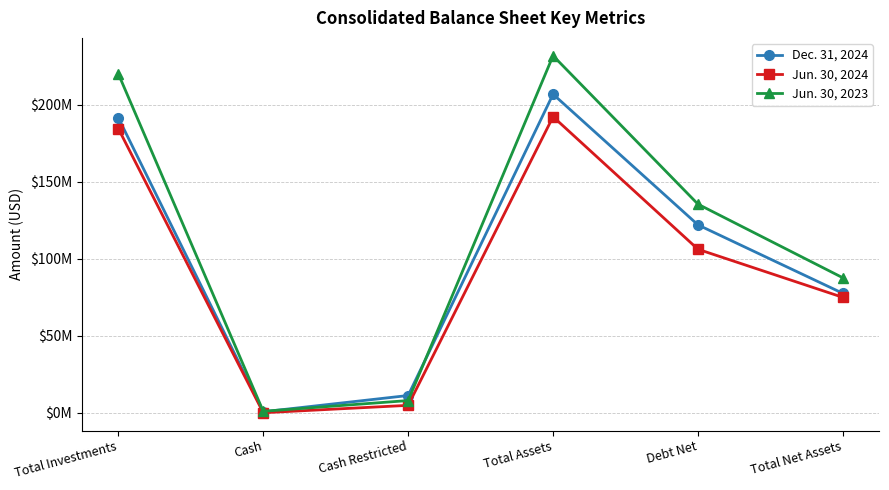

Does the chart have visible grid lines?

Yes